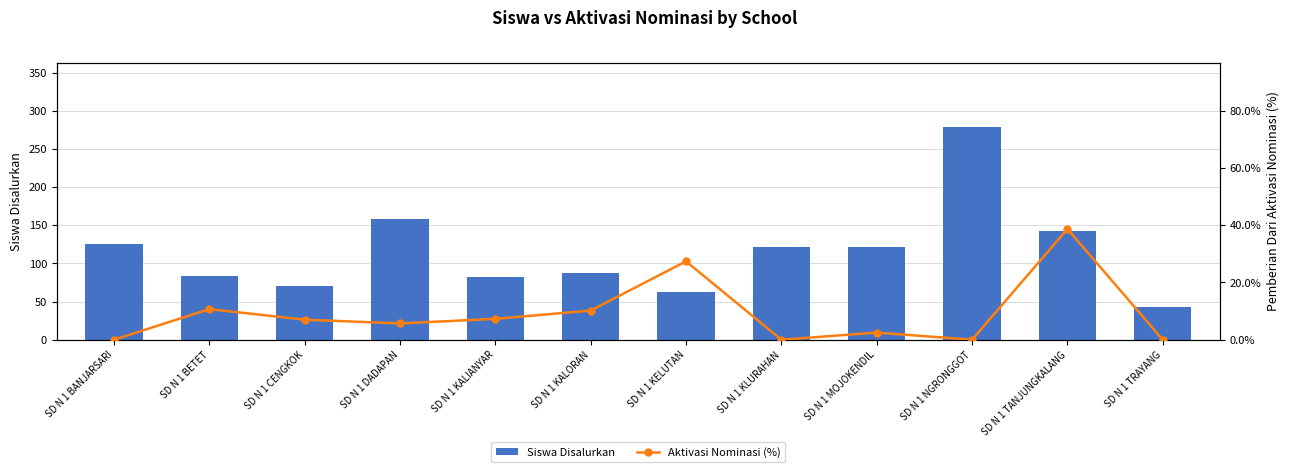

Which label corresponds to the smallest value in the chart?

SD N 1 BANJARSARI